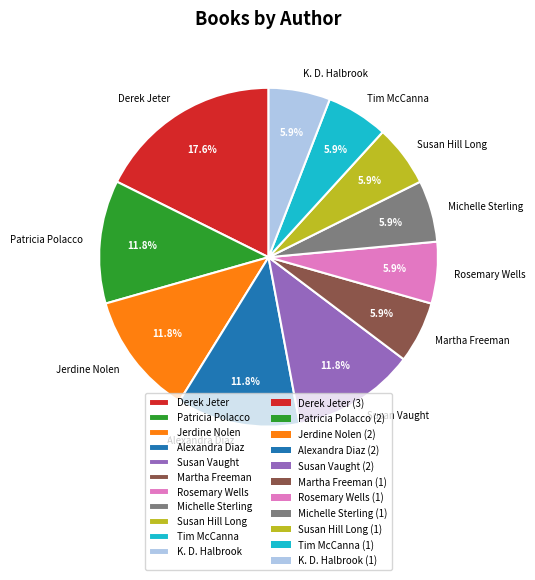

What is the largest slice in the pie chart?

Derek Jeter